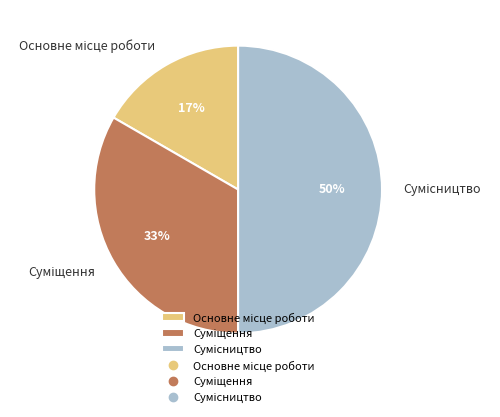

To the nearest percent, what is the average slice percentage?

33%